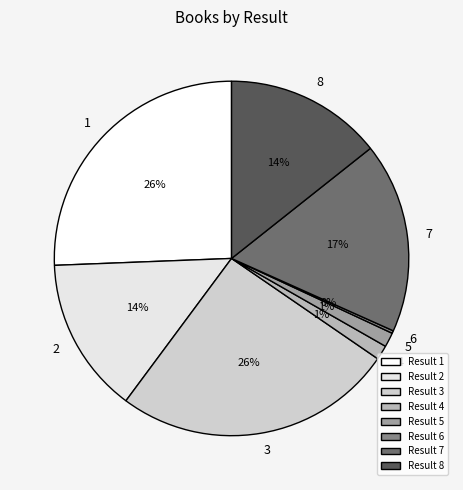

Which has a higher value, 7 or 8?

7